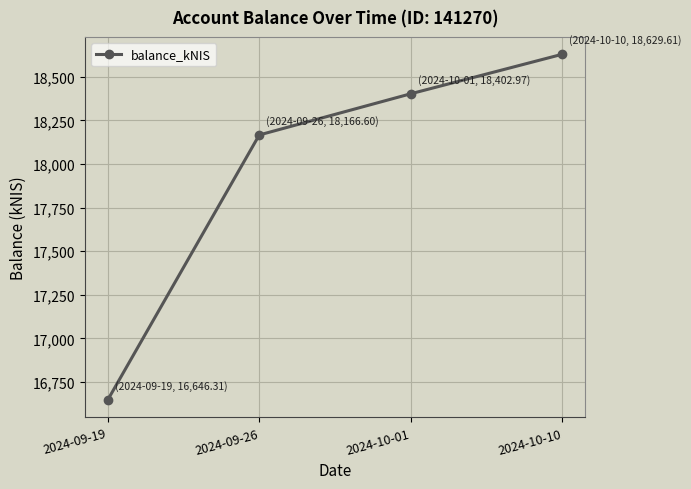

Rank the categories by value from highest to lowest.

2024-10-10, 2024-10-01, 2024-09-26, 2024-09-19